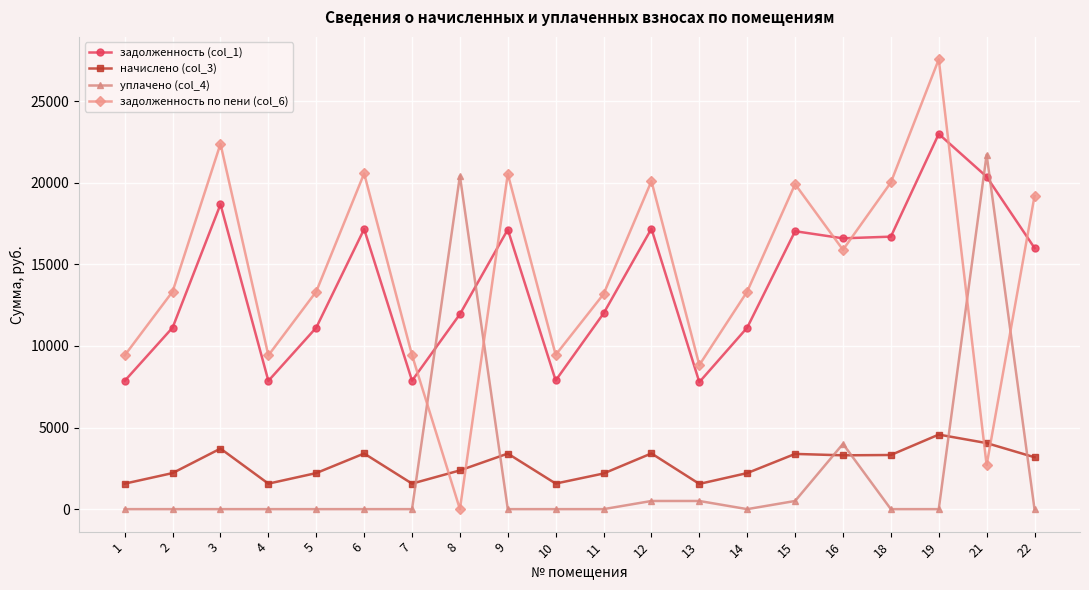

Where do начислено (col_3) and уплачено (col_4) first cross each other?

7 and 8